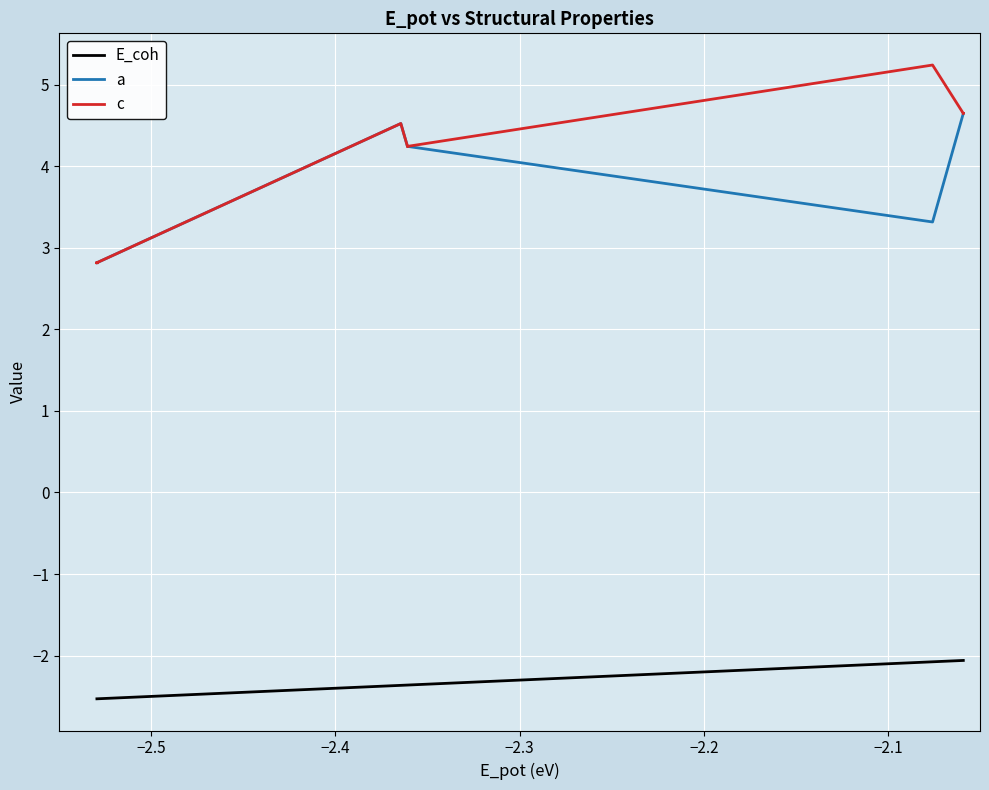

True or false: E_coh and a cross at least once.

False